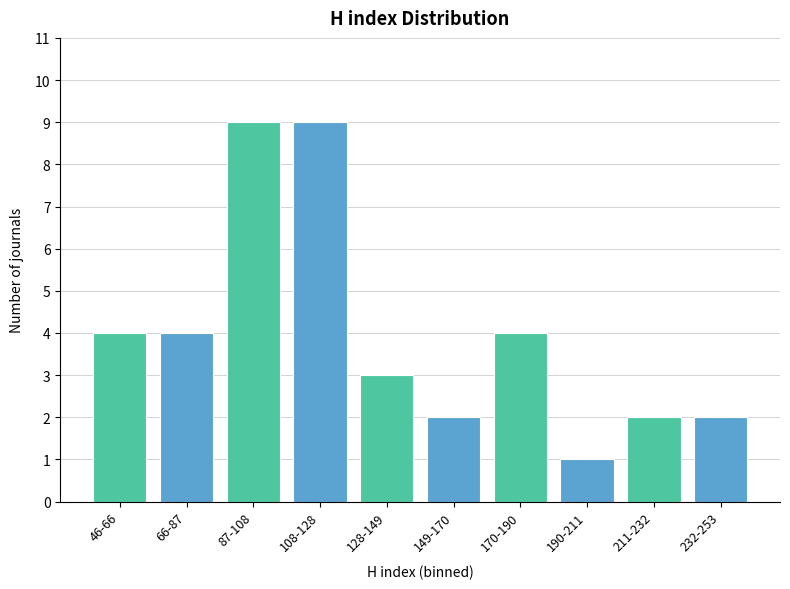

Reading left to right, list all the values displayed in this chart.

46-66=4	66-87=4	87-108=9	108-128=9	128-149=3	149-170=2	170-190=4	190-211=1	211-232=2	232-253=2